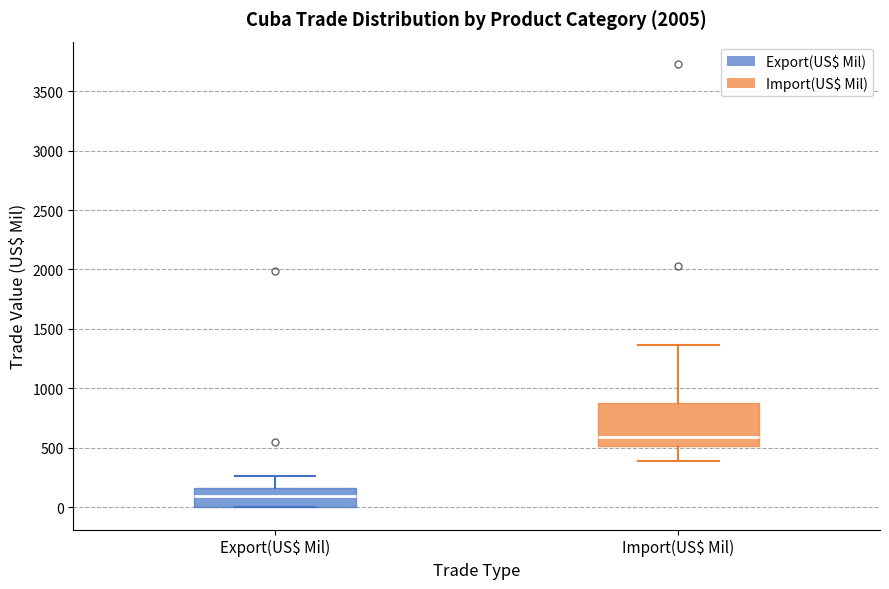

Where does the median line of the box for Export(US$ Mil) sit on the y-axis? The values are not printed on the chart, so give them approximately, as read against the axis.

100